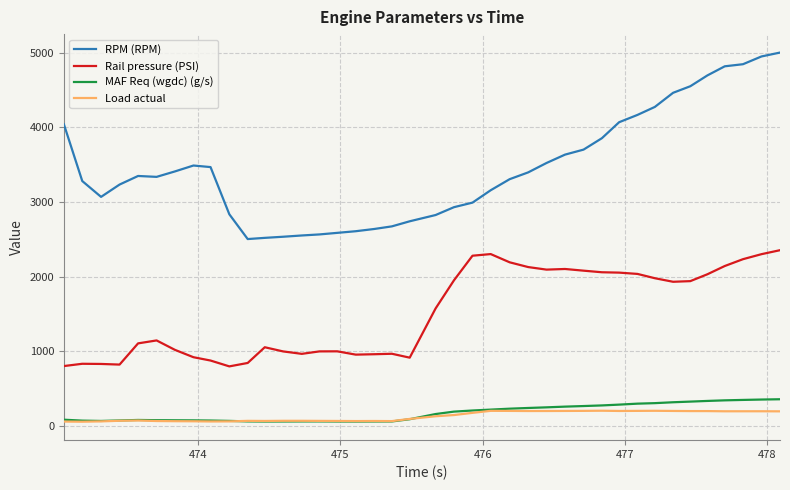

True or false: Rail pressure (PSI) and MAF Req (wgdc) (g/s) cross at least once.

False